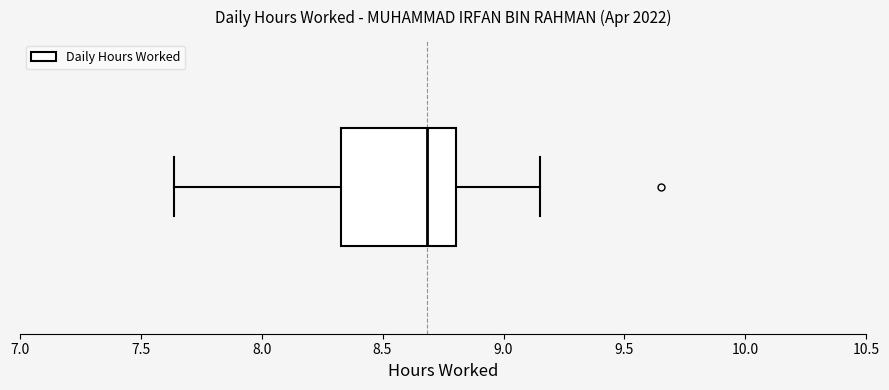

Read this box plot against the x-axis: the position of the median line, the range covered by the box, and the ends of both whiskers. The values are not printed on the chart, so give them approximately, as read against the axis.

median 8.70, box 8.35 to 8.80, whiskers 7.65 to 9.15